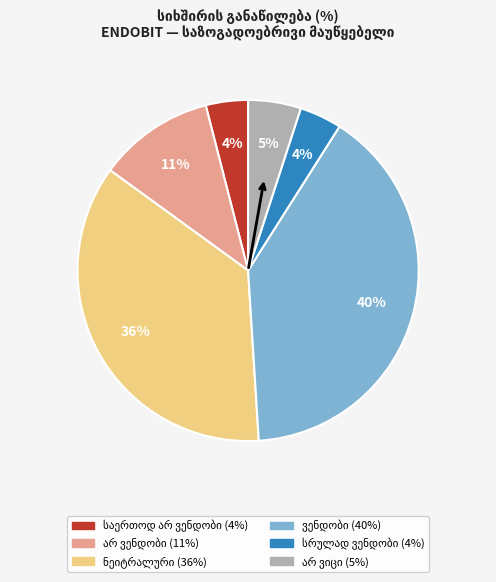

To the nearest percent, what is the difference between the largest and smallest slice percentages?

36%